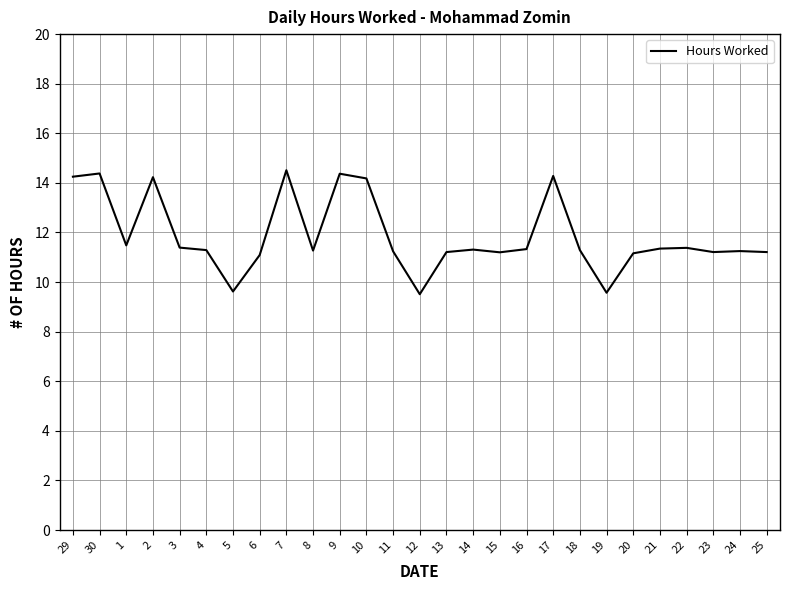

What is the sum of the values at 18 and 30?

25.7